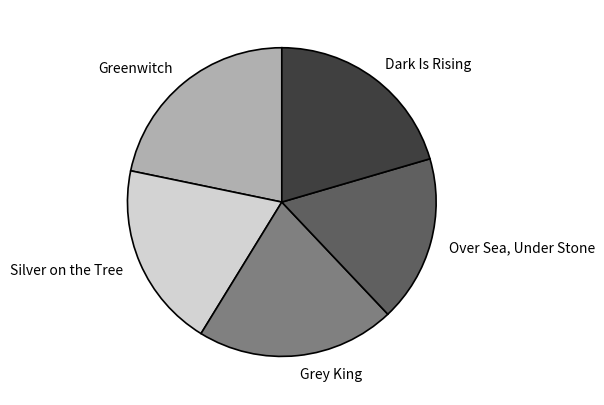

Which slice is the smallest?

Over Sea, Under Stone